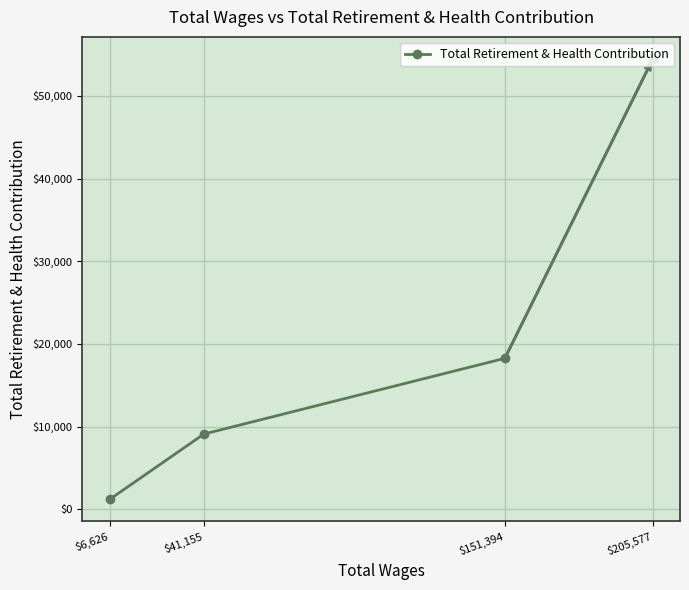

The value at $6,626 is 1182. True or false?

True